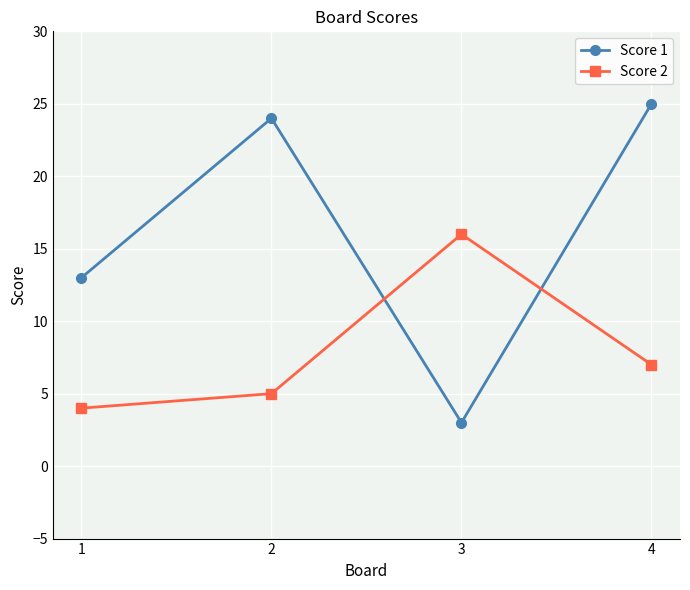

Is the value of Score 2 at 1 greater than the value of Score 1 at 2?

No